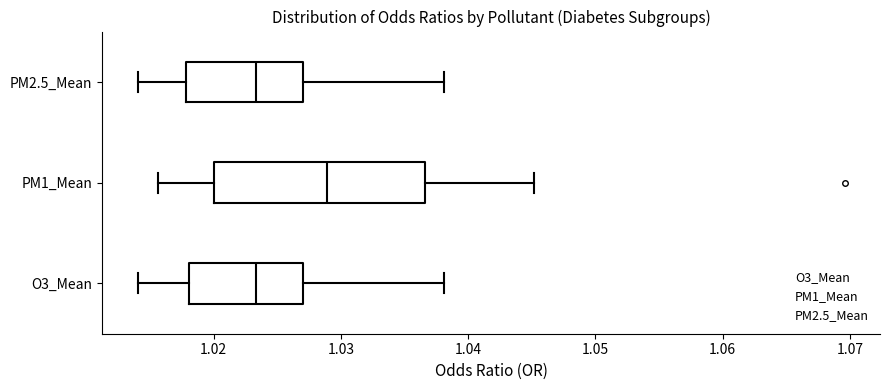

Which box's median line is the furthest to the right?

PM1_Mean